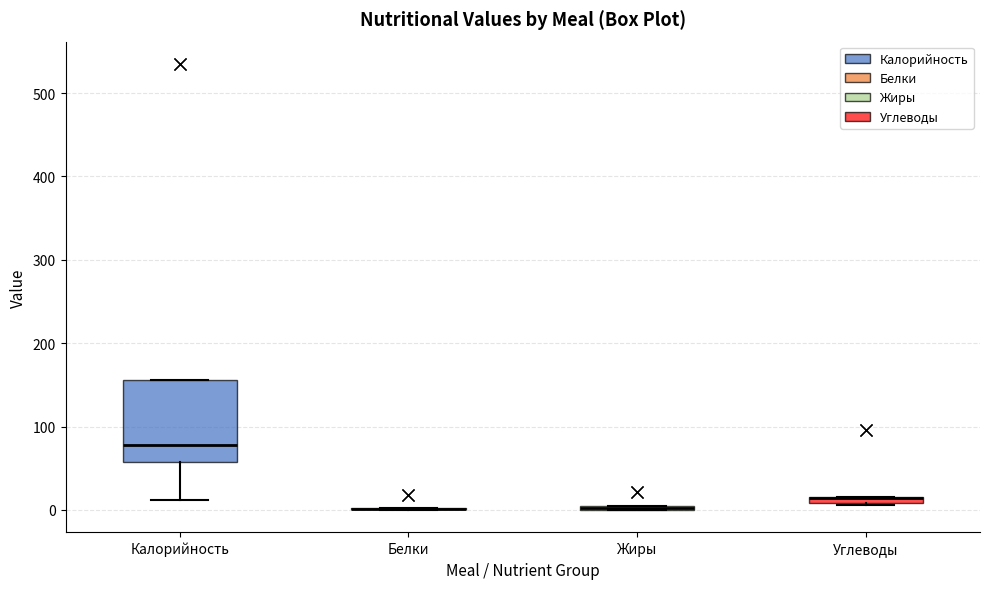

Which box is the tallest, from its lower edge to its upper edge?

Калорийность